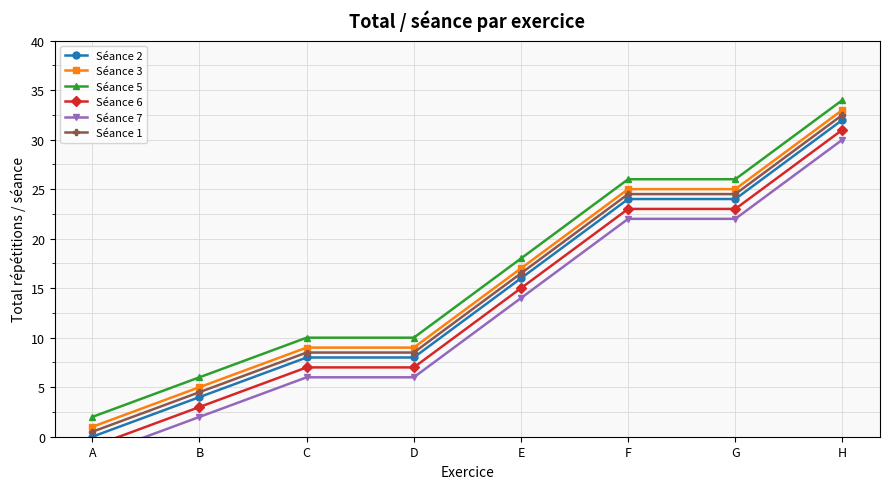

True or false: Séance 2 and Séance 6 cross at least once.

False